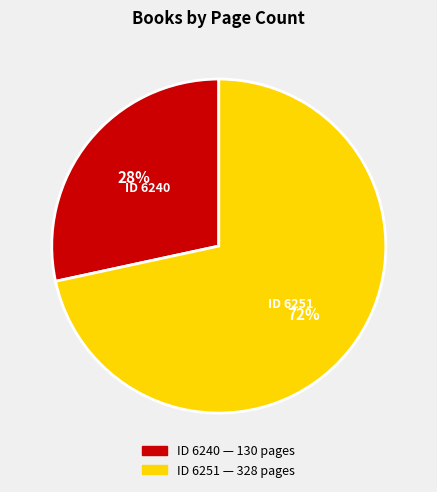

Count the number of slices in the pie.

2